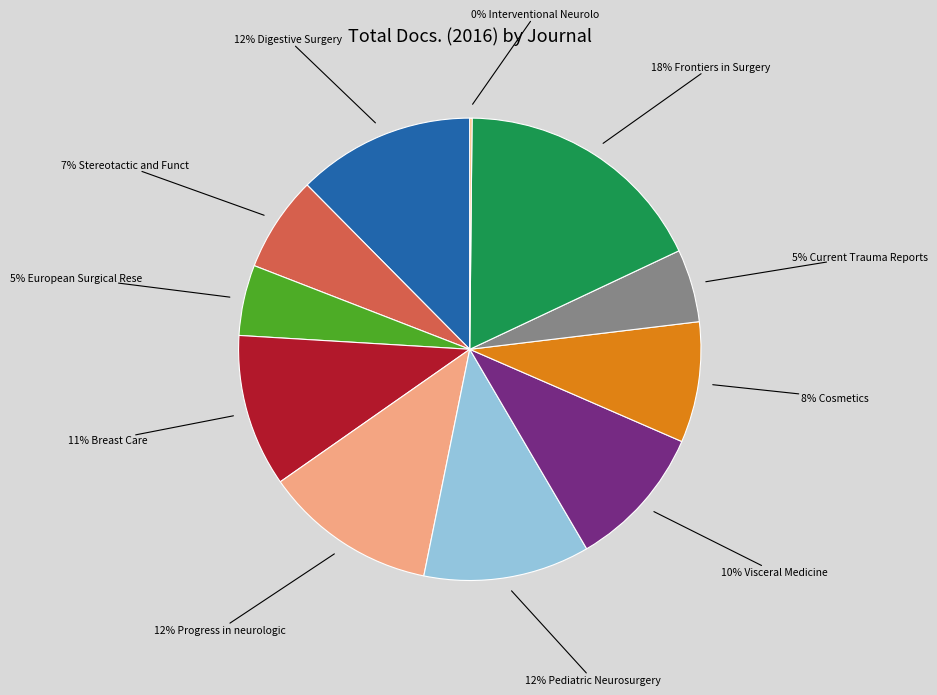

Count the number of slices in the pie.

11